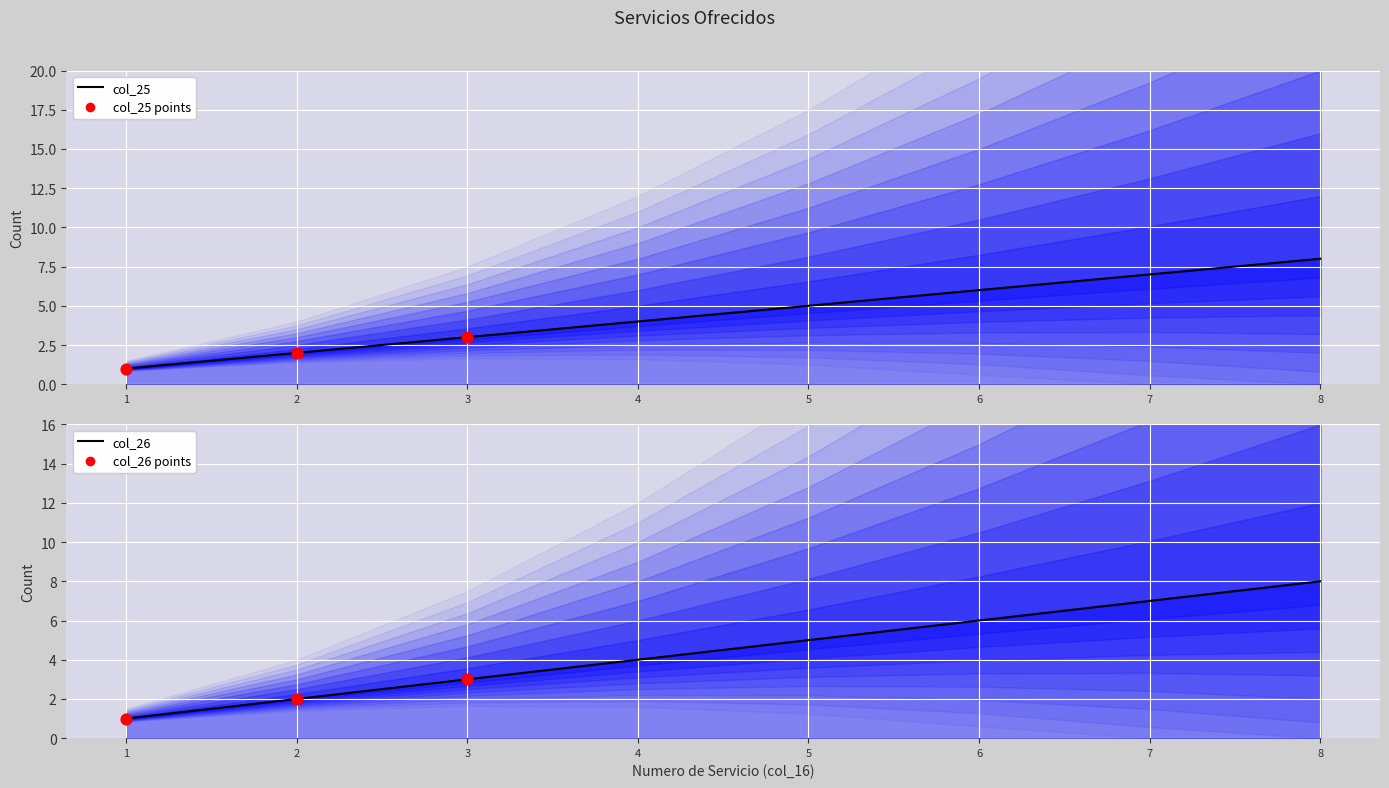

Which series contains the lowest Y value?

col_25